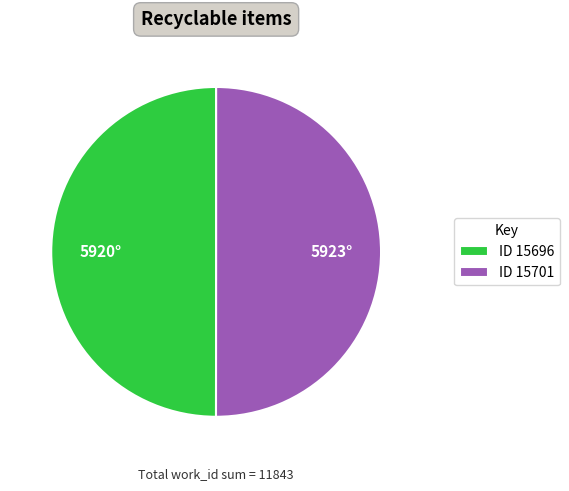

The ID 15701 slice represents 64% of the pie. True or false?

False